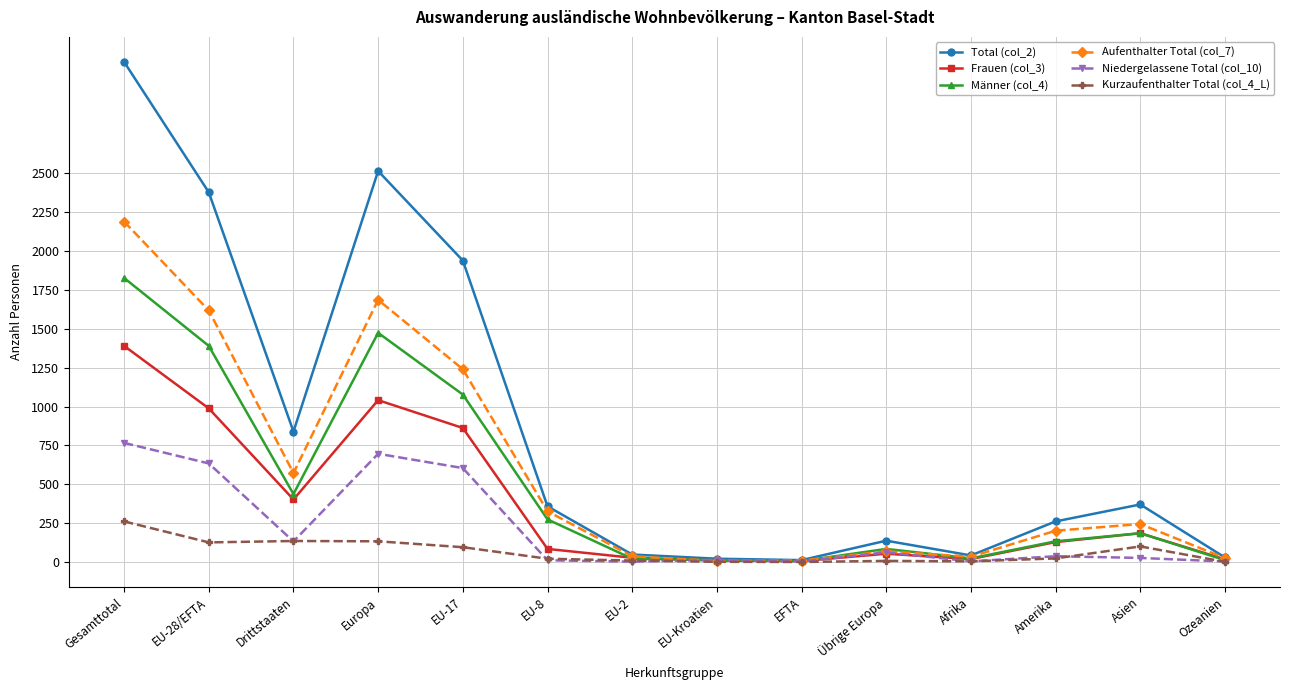

True or false: Total (col_2) has more than 2 interior local peaks.

True